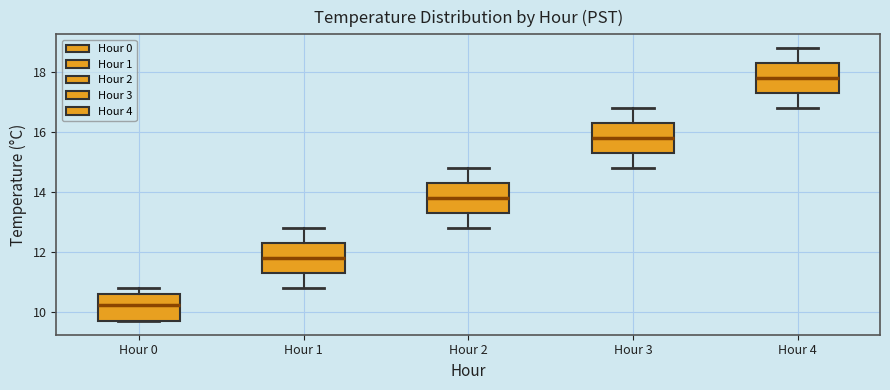

Where does the upper whisker of the box for Hour 1 end on the y-axis? The values are not printed on the chart, so give them approximately, as read against the axis.

12.8